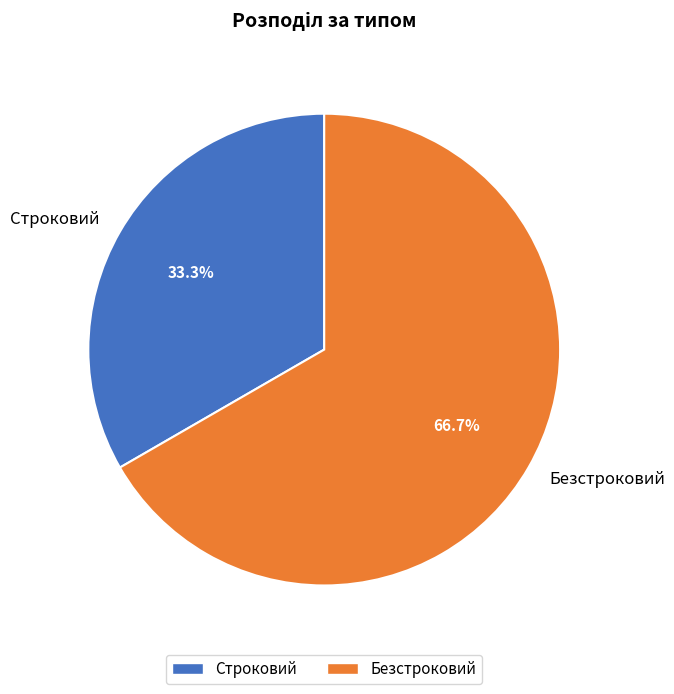

What percentage do Строковий and Безстроковий together represent?

100.0%